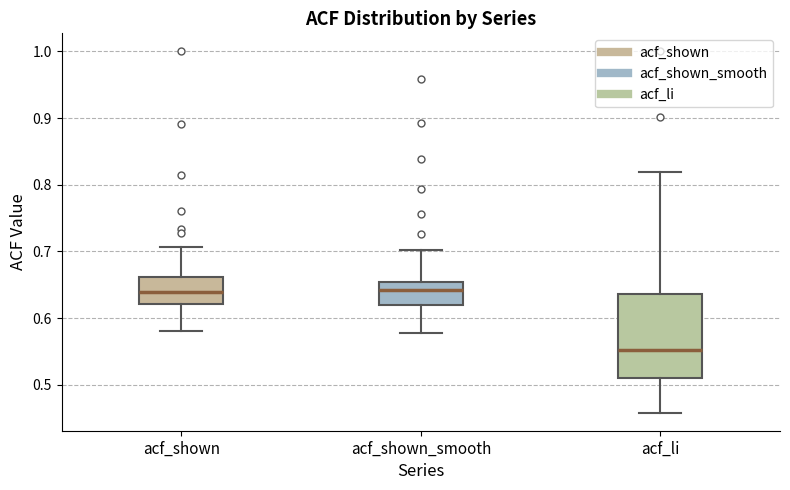

Where is the lower edge of the box for acf_shown on the y-axis? The values are not printed on the chart, so give them approximately, as read against the axis.

0.62